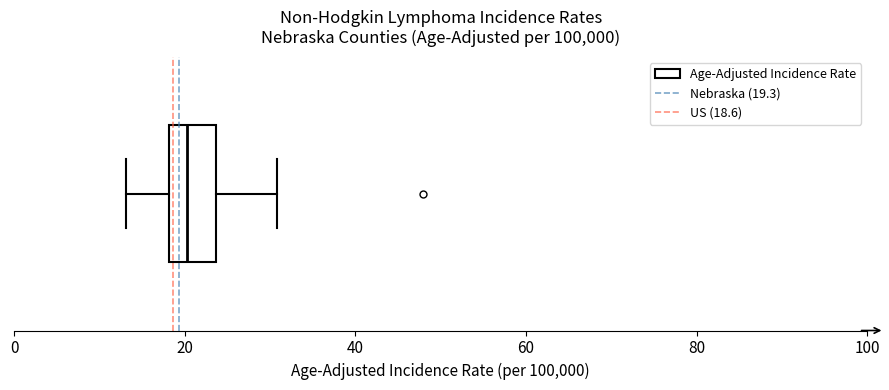

Read this box plot against the x-axis: the position of the median line, the range covered by the box, and the ends of both whiskers. The values are not printed on the chart, so give them approximately, as read against the axis.

median 20, box 18 to 24, whiskers 14 to 30